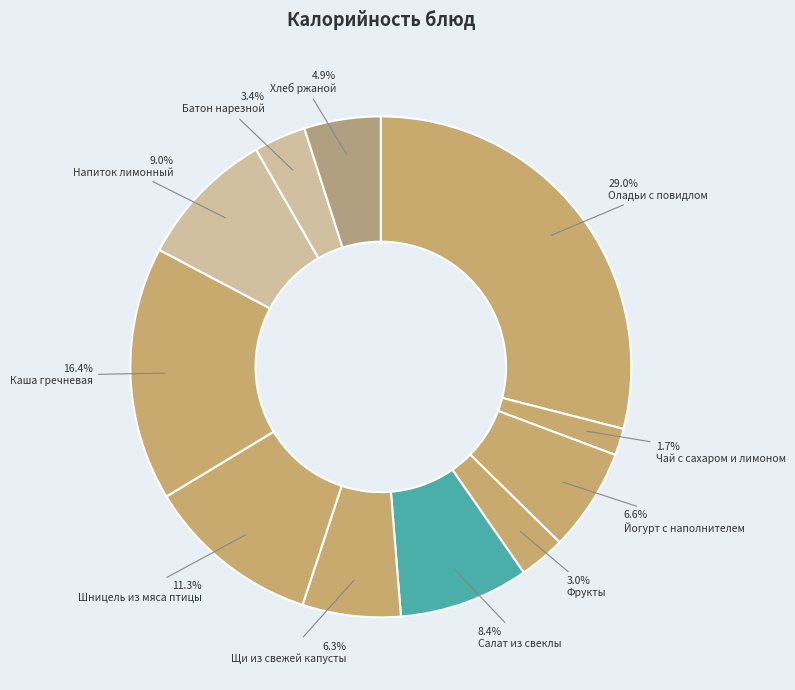

Is Хлеб ржаной the majority of the pie?

No